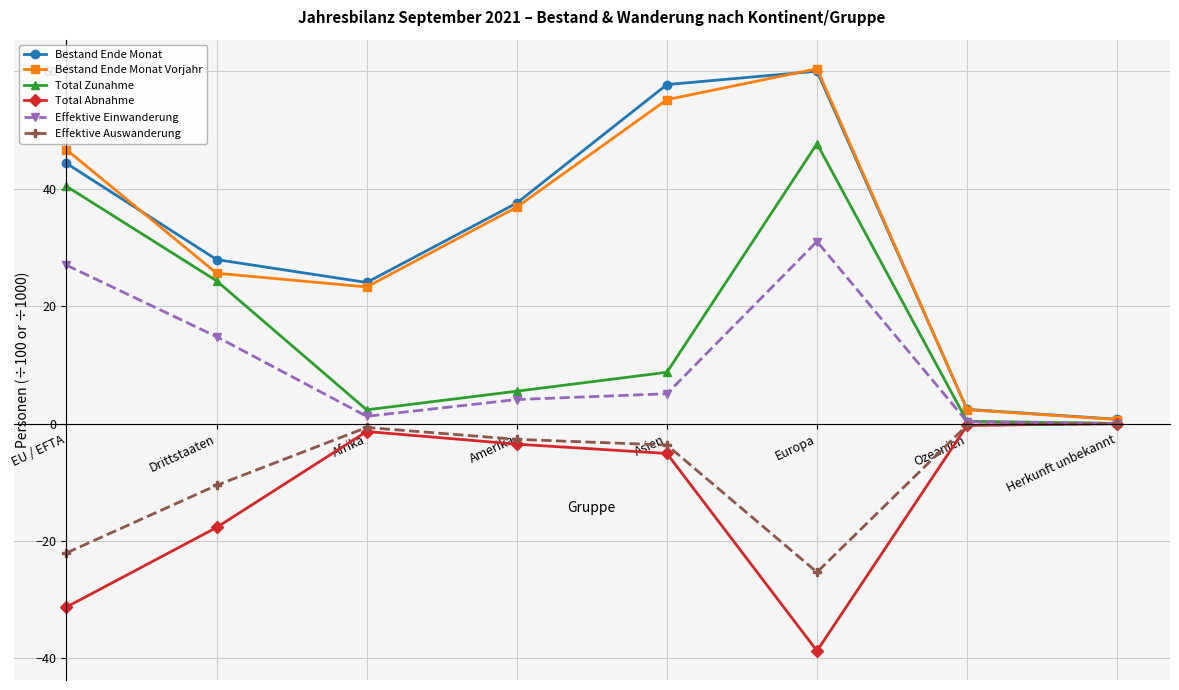

What is the total value across all series at Drittstaaten?

64.5